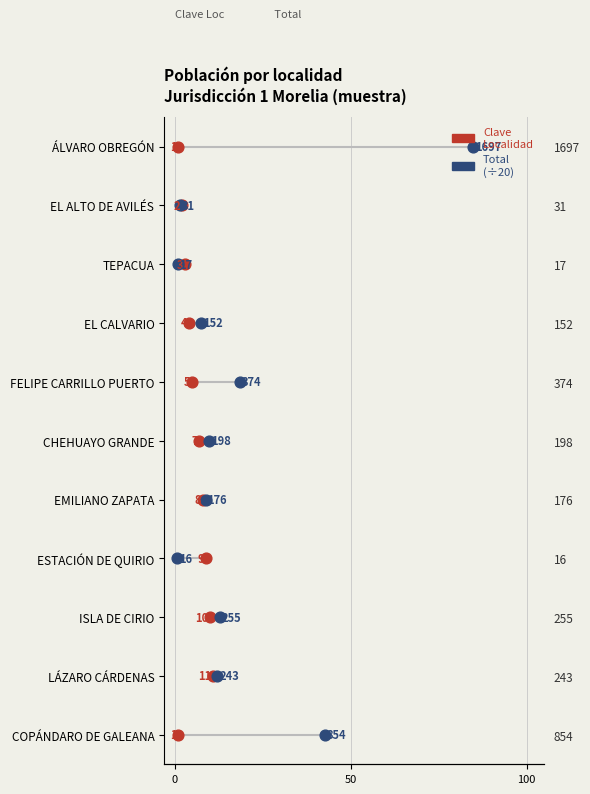

Which series reaches the minimum Y coordinate?

CLAVE LOCALIDAD